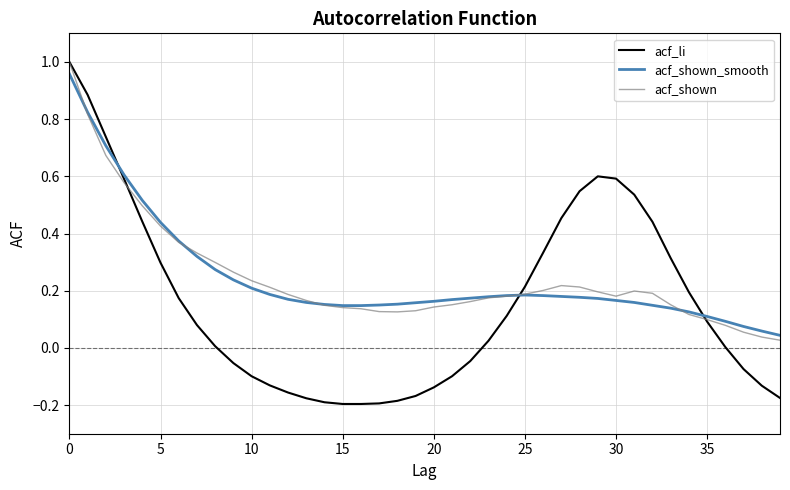

In acf_shown, how many points are higher than both neighbors (excluding endpoints)?

2